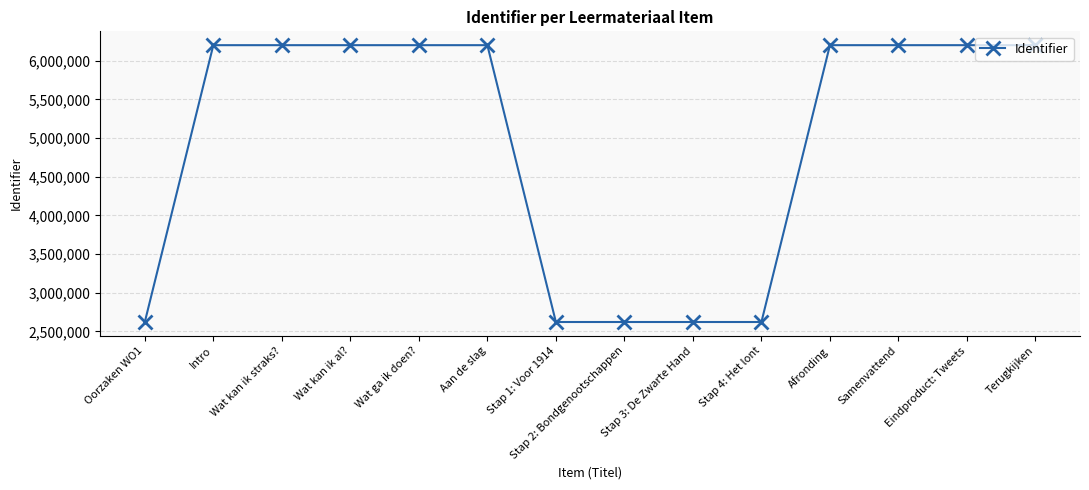

What is the value of the 13th point from the left?

6201288